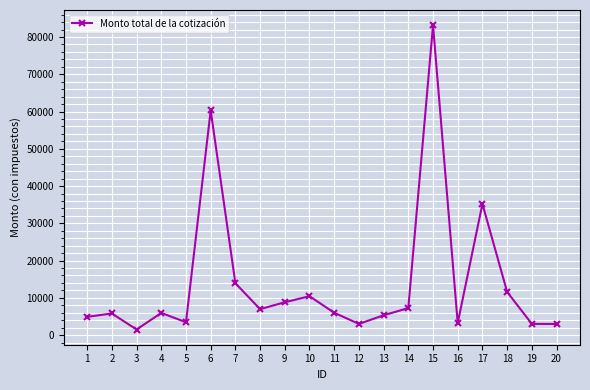

What is the minimum value shown in the chart?

1499.0